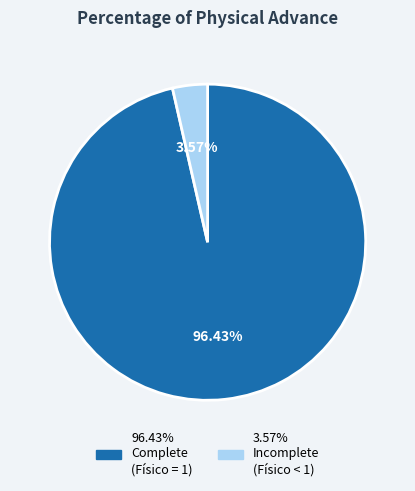

Does any single category account for the majority?

Yes